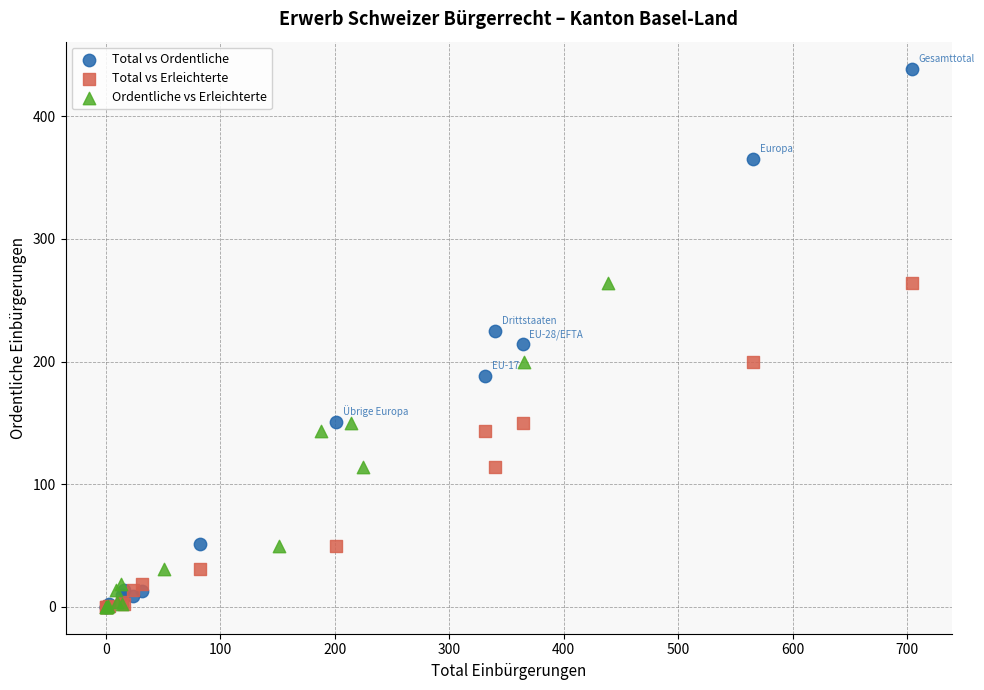

Which series has the largest Y range (max minus min)?

Total vs Ordentliche